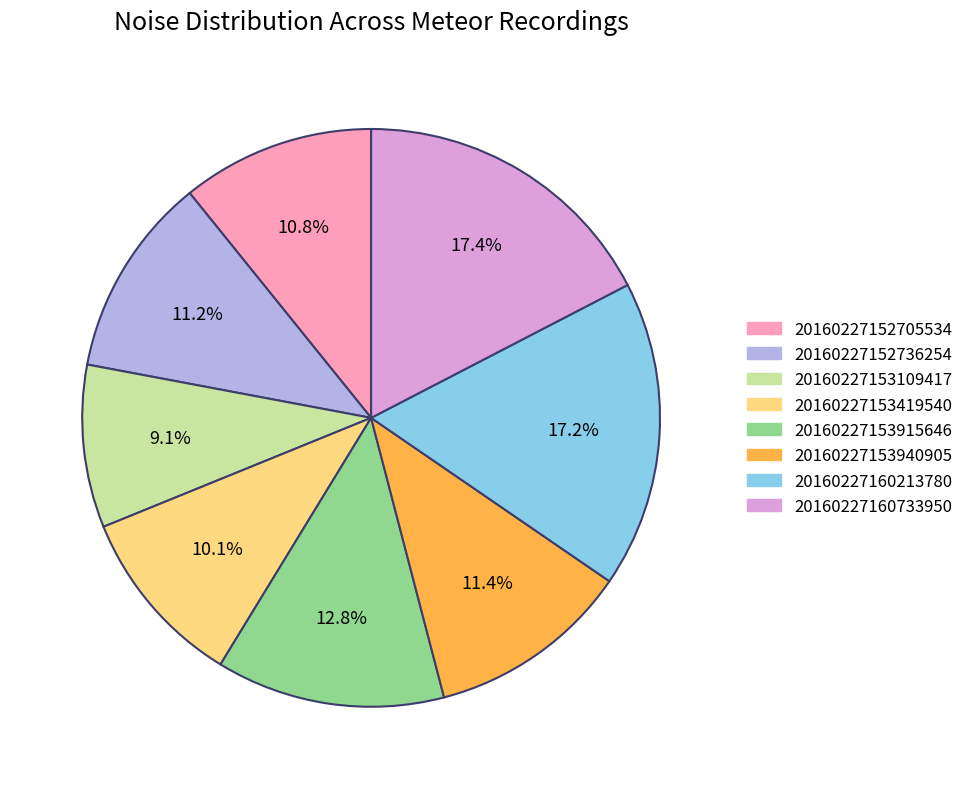

What is the ratio of the value at 20160227153940905 to the value at 20160227152705534?

1.1